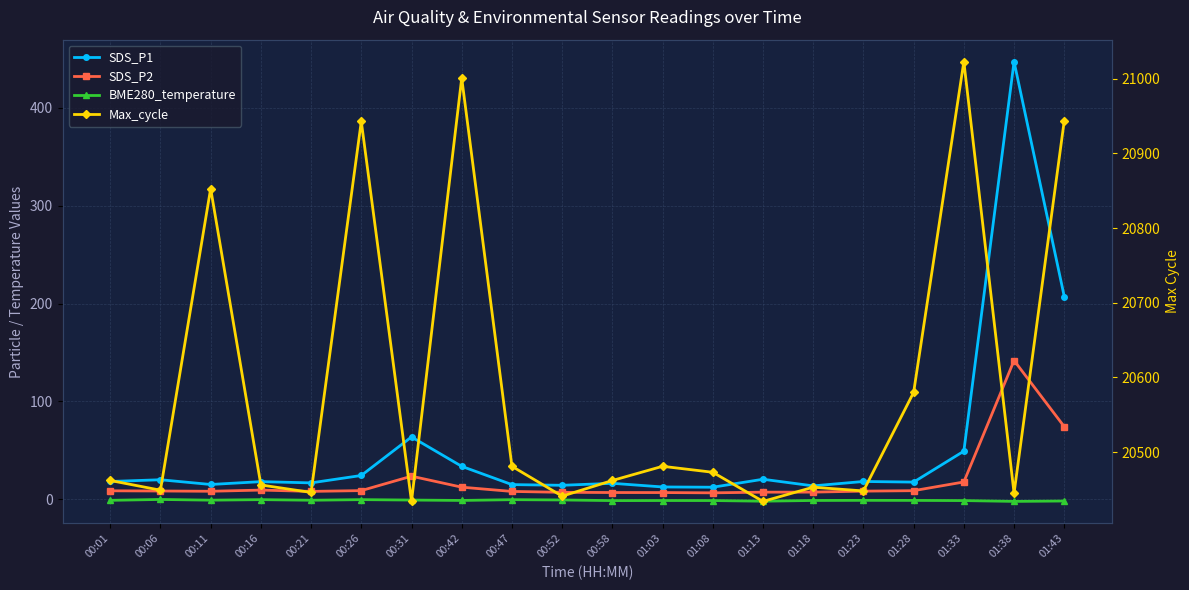

What is the label of the 13th point from the left?

01:08